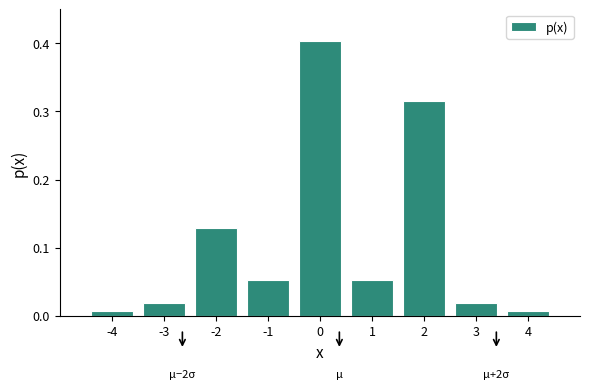

What is the difference between the maximum and minimum values?

0.4